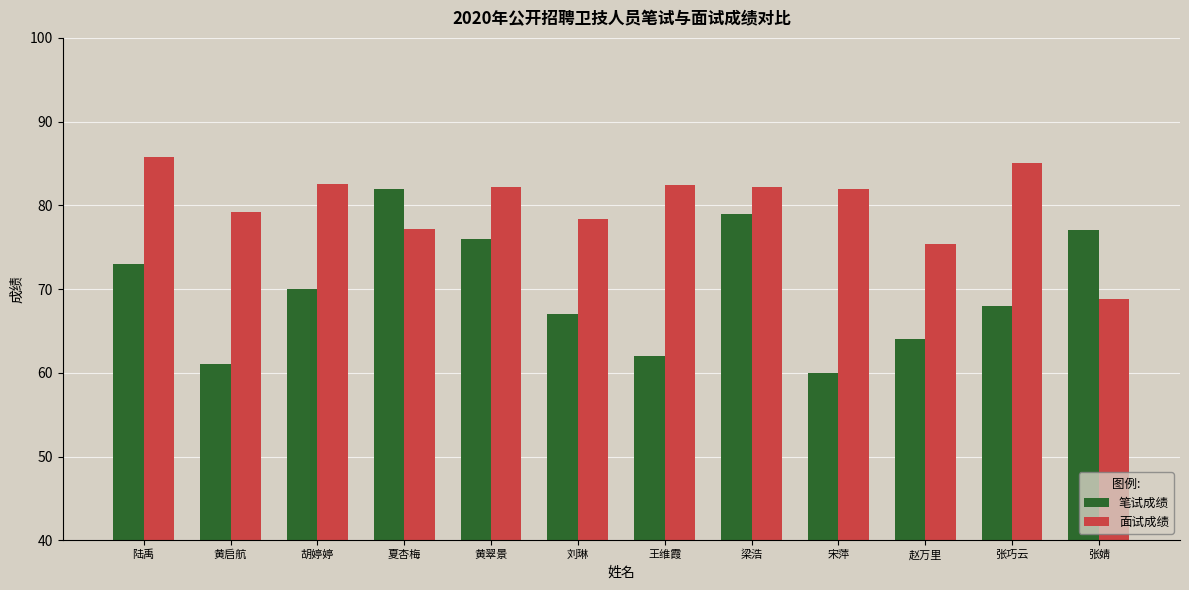

What is the lowest value of the 笔试成绩 series?

60.0